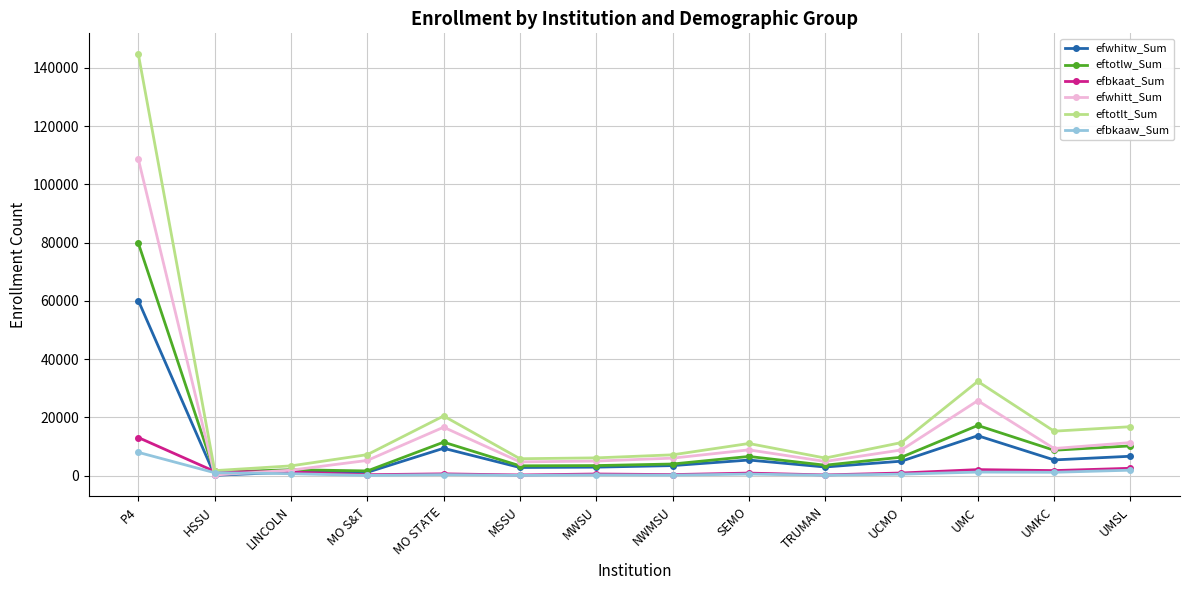

What is the difference between the highest and lowest values at MWSU?

5846